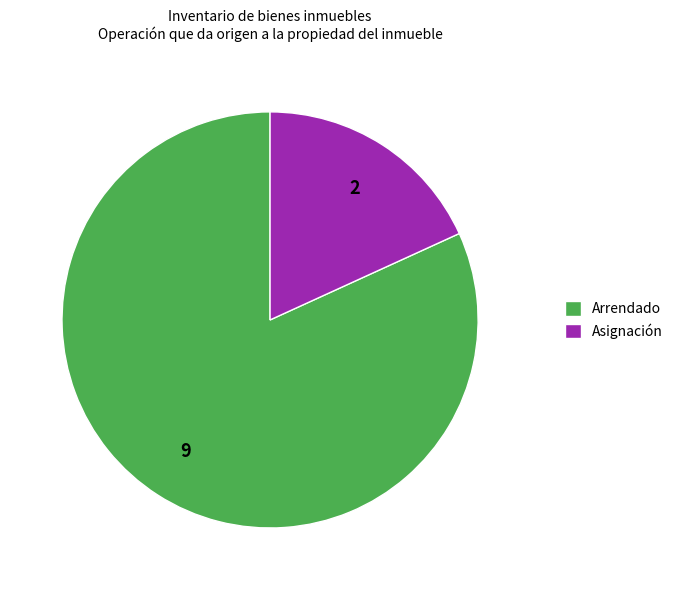

Approximately how many times larger is the value at Arrendado compared to Asignación?

4.5